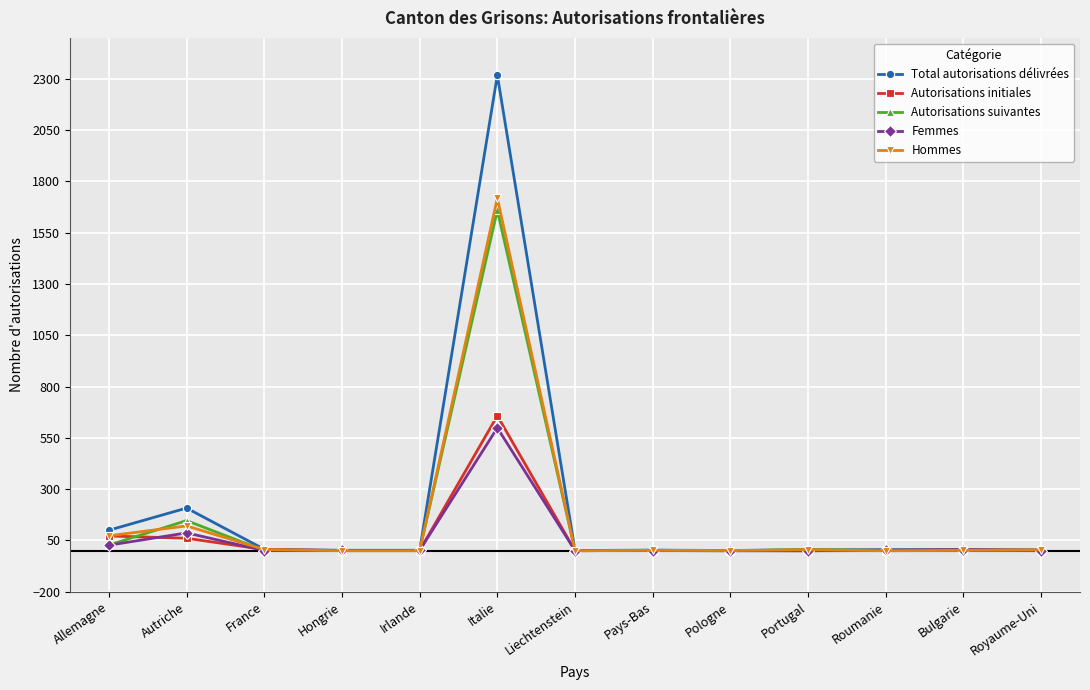

At which category is the sum across all series the highest?

Italie